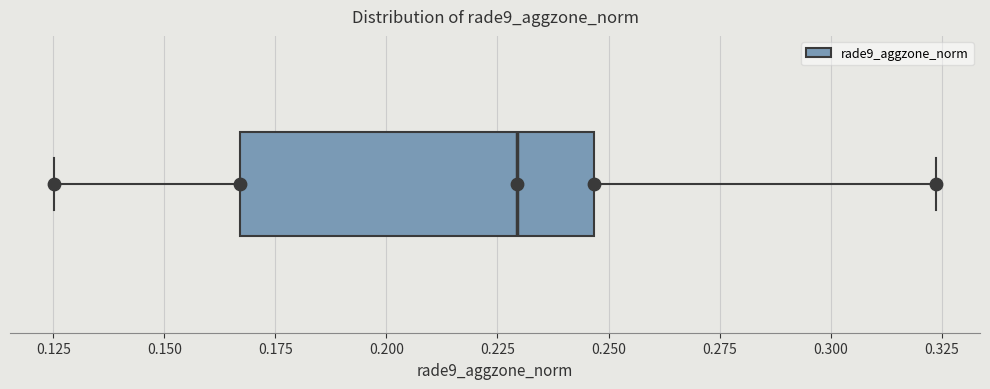

Read this box plot against the x-axis: the position of the median line, the range covered by the box, and the ends of both whiskers. The values are not printed on the chart, so give them approximately, as read against the axis.

median 0.230, box 0.165 to 0.245, whiskers 0.125 to 0.325